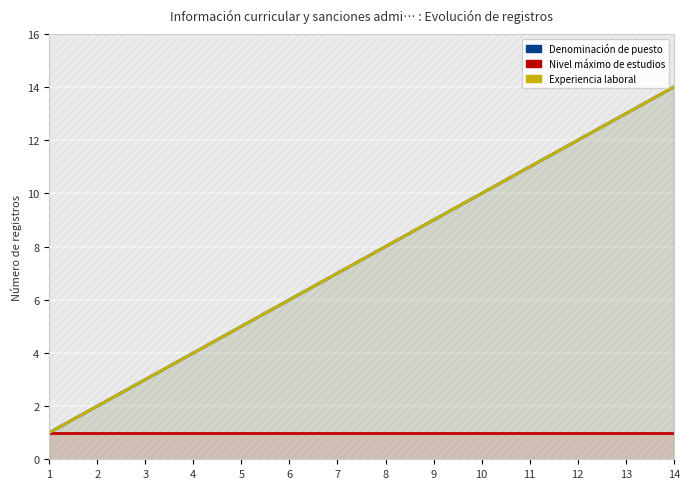

Between 7 and 14, which series saw the biggest shift?

Denominación de puesto